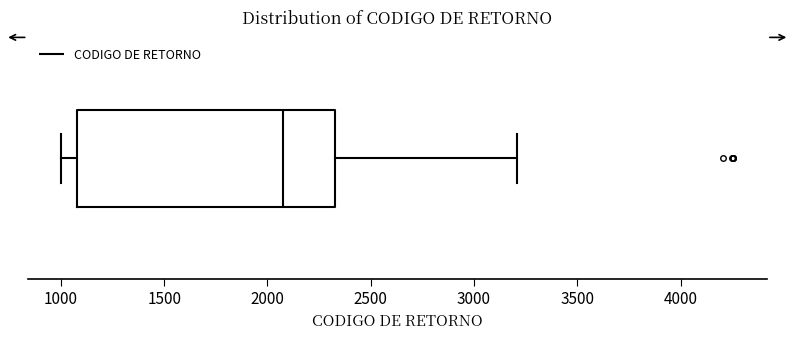

Read this box plot against the x-axis: the position of the median line, the range covered by the box, and the ends of both whiskers. The values are not printed on the chart, so give them approximately, as read against the axis.

median 2050, box 1100 to 2350, whiskers 1000 to 3200